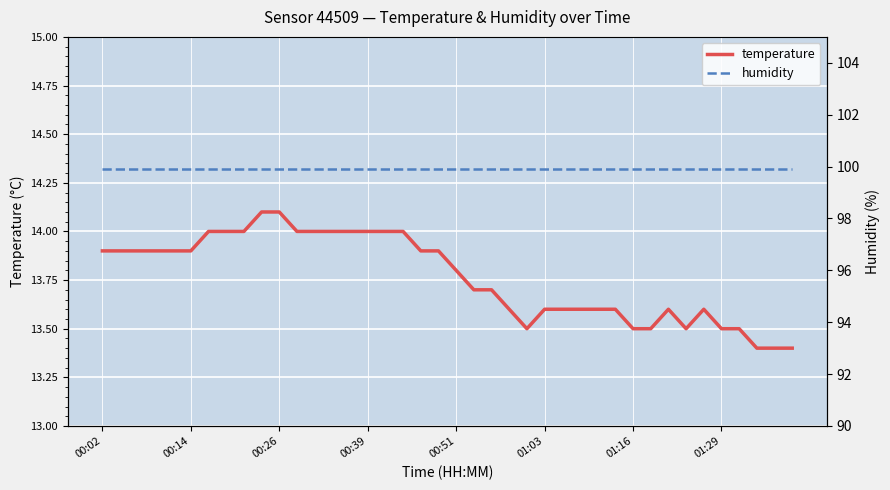

List the series in order of their peak value, lowest first.

temperature, humidity